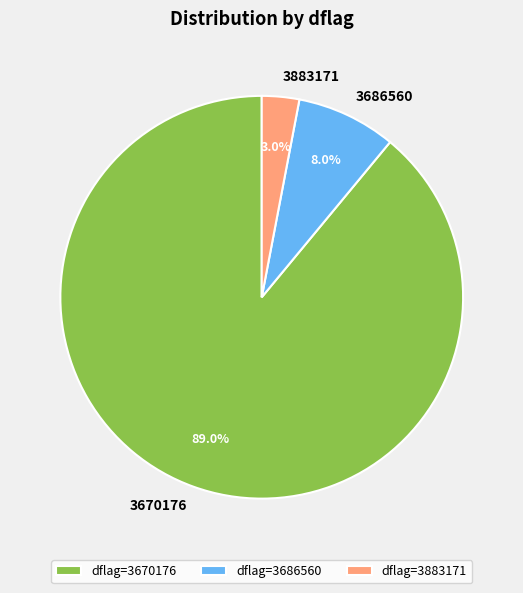

What percentage do 3686560 and 3670176 together represent?

97.0%